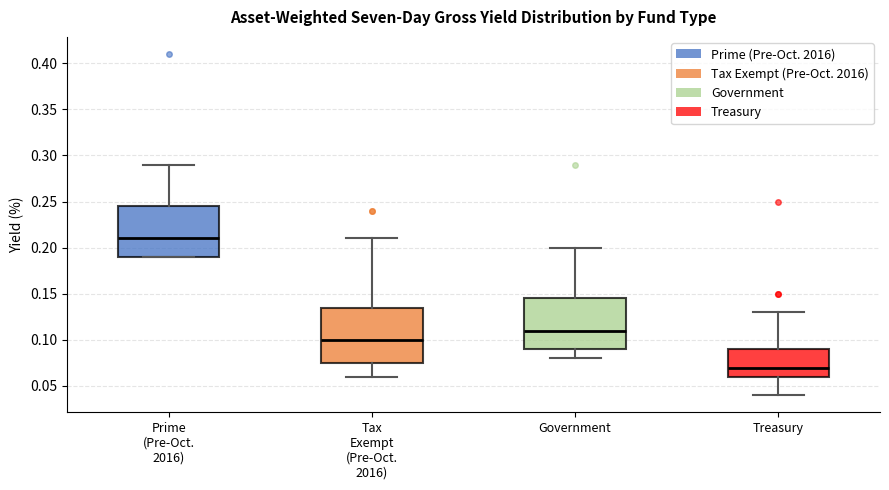

Reading left to right, transcribe this box plot: for each box, give where its median line is, the range the box spans, and where its two whiskers end, as read against the y-axis. The values are not printed on the chart, so give them approximately, as read against the axis.

Prime (Pre-Oct. 2016): median 0.210, box 0.190 to 0.245, whiskers 0.190 to 0.290
Tax Exempt (Pre-Oct. 2016): median 0.100, box 0.075 to 0.135, whiskers 0.060 to 0.210
Government: median 0.110, box 0.090 to 0.145, whiskers 0.080 to 0.200
Treasury: median 0.070, box 0.060 to 0.090, whiskers 0.040 to 0.130